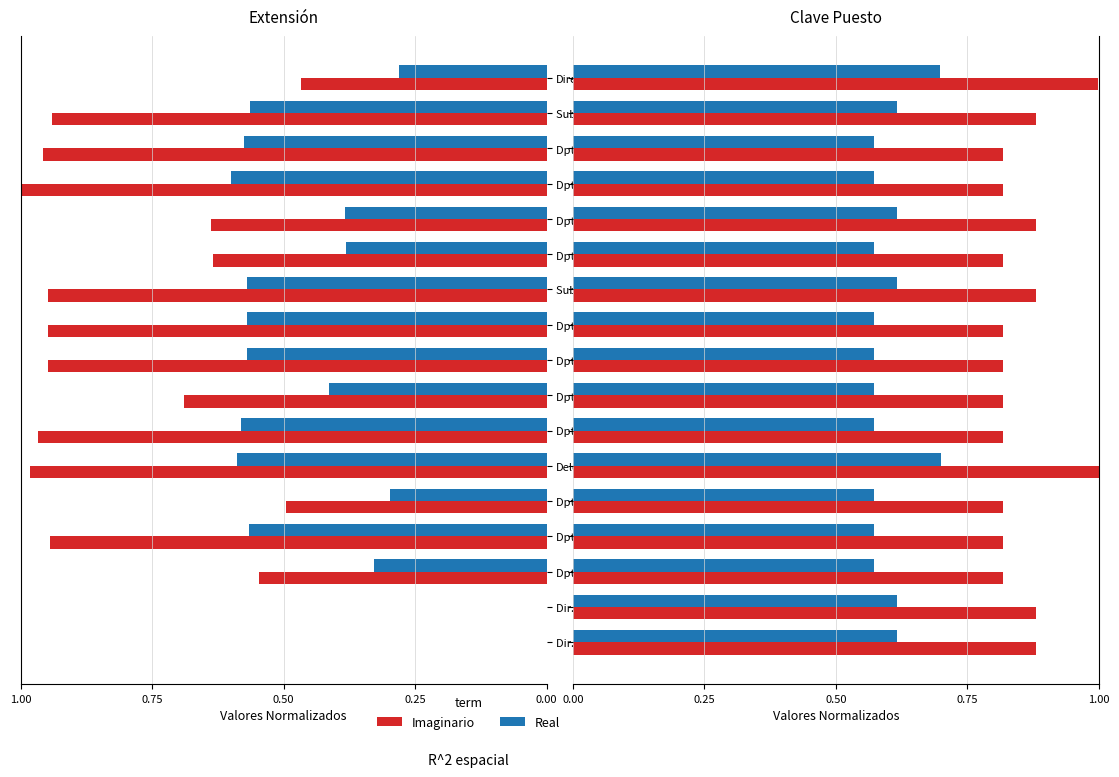

Which series has the largest total across all categories?

Imaginario